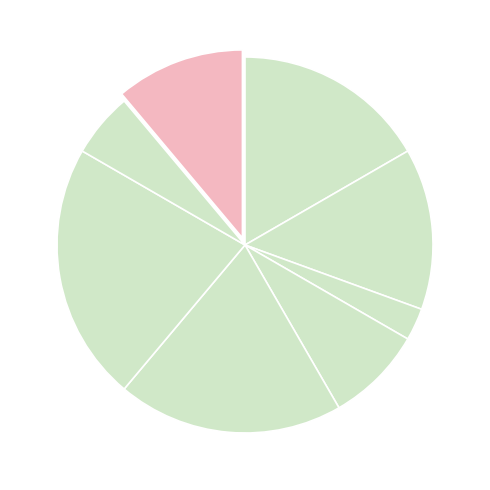

Which category has the smallest portion of the pie?

Генеральний директор